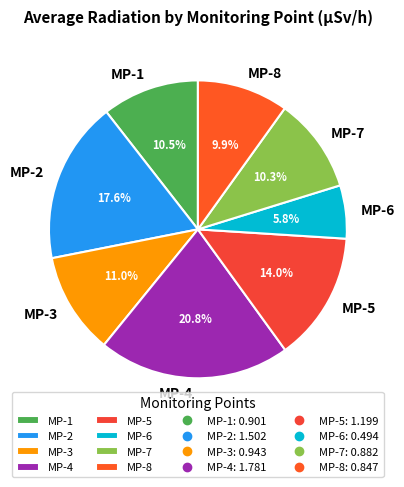

Between MP-6 and MP-2, which is larger?

MP-2